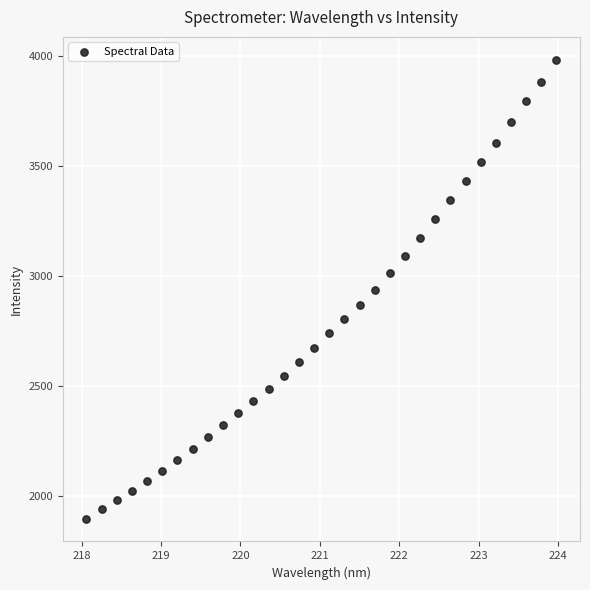

What is the range of Y values (max minus min)?

2083.1